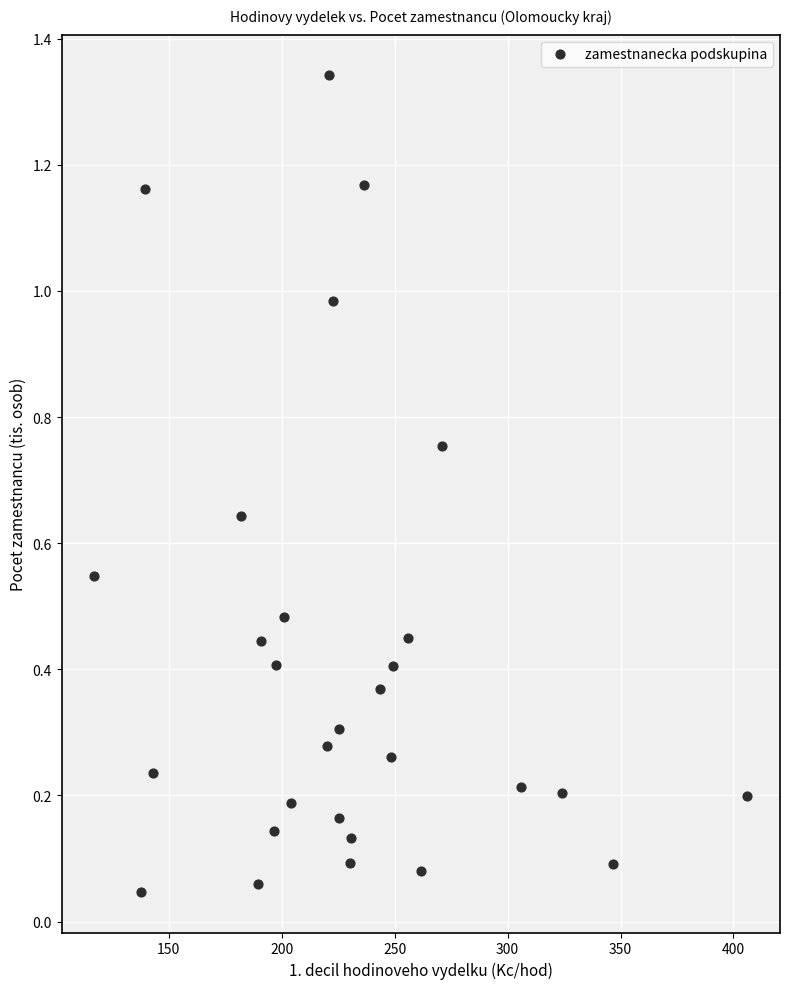

What is the range of X values (max minus min)?

289.2